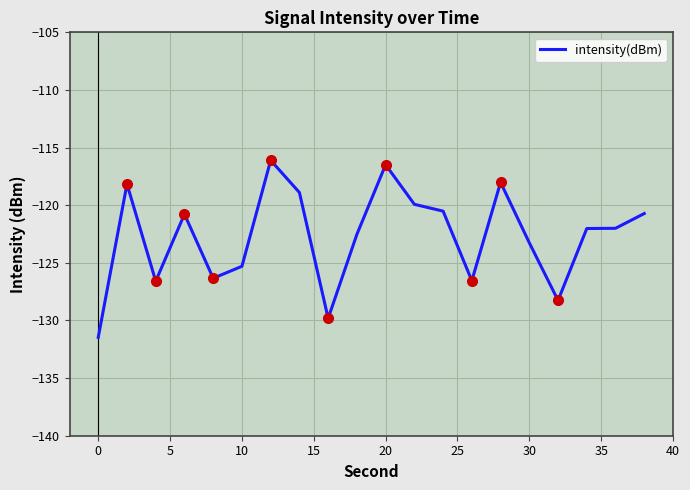

What is the difference between the maximum and minimum values?

15.4